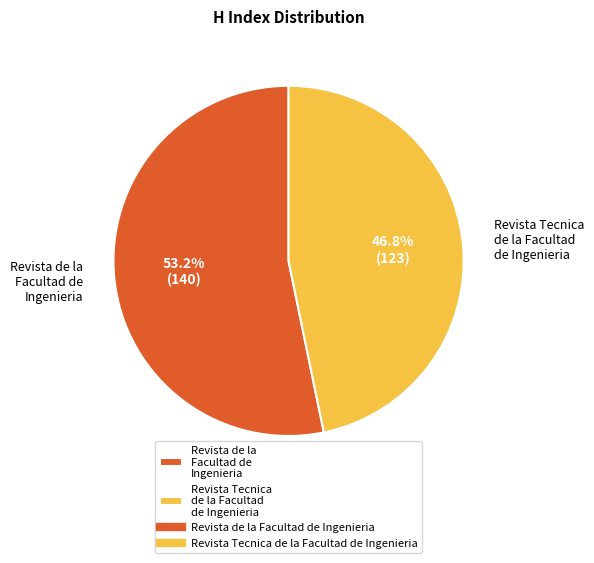

Which has a higher value, Revista Tecnica de la Facultad de Ingenieria or Revista de la Facultad de Ingenieria?

Revista de la Facultad de Ingenieria